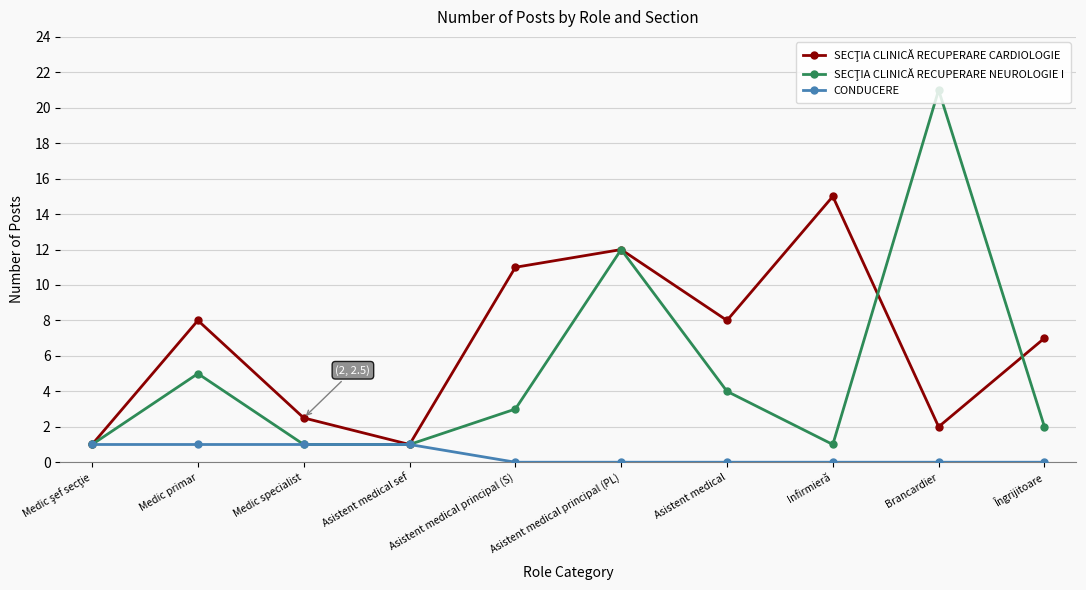

What is the label of the 9th point from the right?

Medic primar